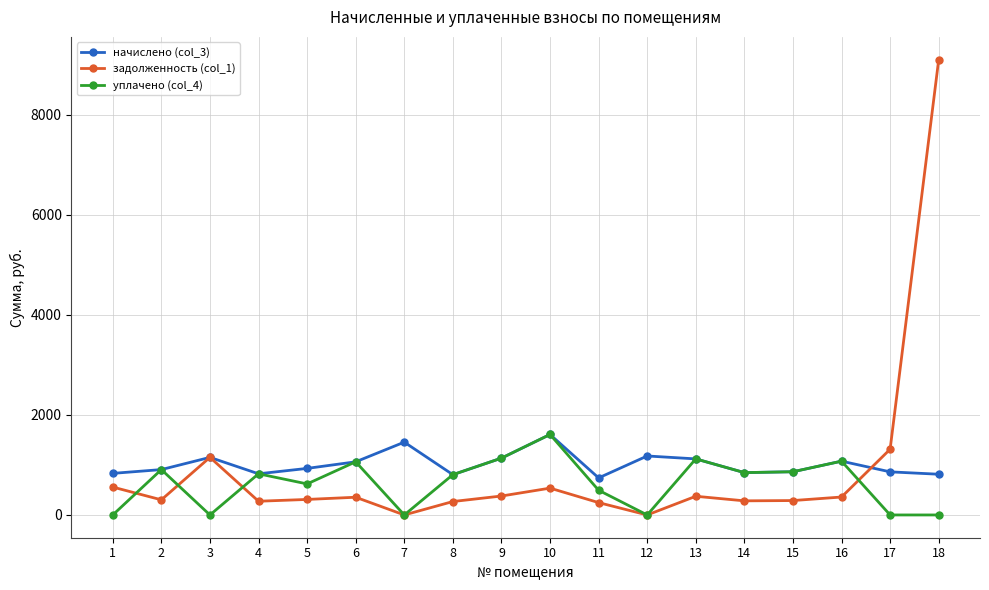

Is it true that уплачено (col_4) equals 1075.7 at 16?

True